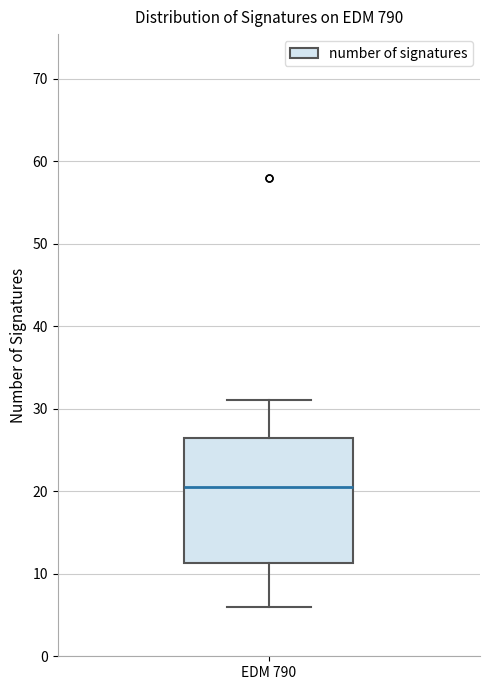

Read this box plot against the y-axis: the position of the median line, the range covered by the box, and the ends of both whiskers. The values are not printed on the chart, so give them approximately, as read against the axis.

median 21, box 11 to 27, whiskers 6 to 31